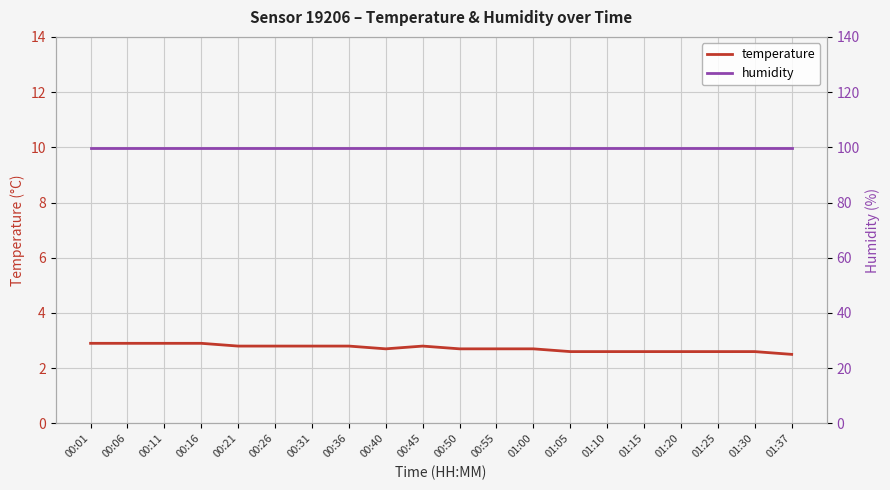

What value does the humidity series have at 00:40?

99.9